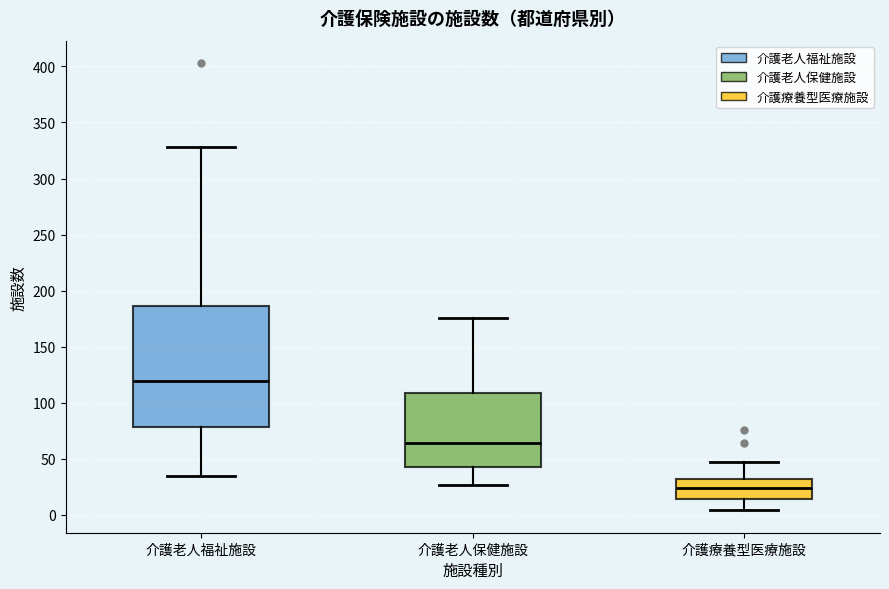

Reading left to right, transcribe this box plot: for each box, give where its median line is, the range the box spans, and where its two whiskers end, as read against the y-axis. The values are not printed on the chart, so give them approximately, as read against the axis.

介護老人福祉施設: median 120, box 80 to 185, whiskers 35 to 330
介護老人保健施設: median 65, box 45 to 110, whiskers 25 to 175
介護療養型医療施設: median 25, box 15 to 30, whiskers 5 to 45